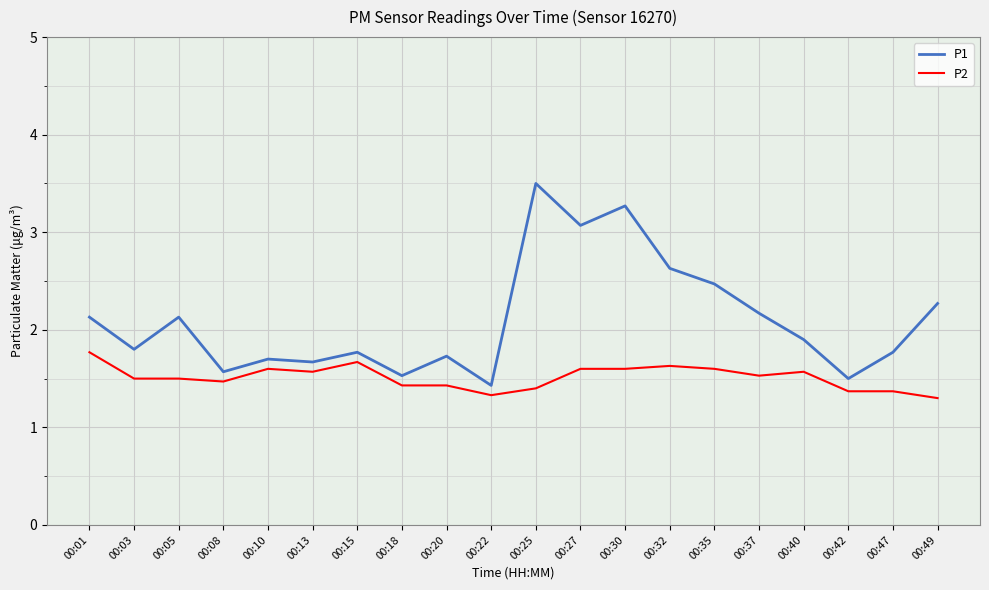

Which series changed the most between 00:01 and 00:25?

P1